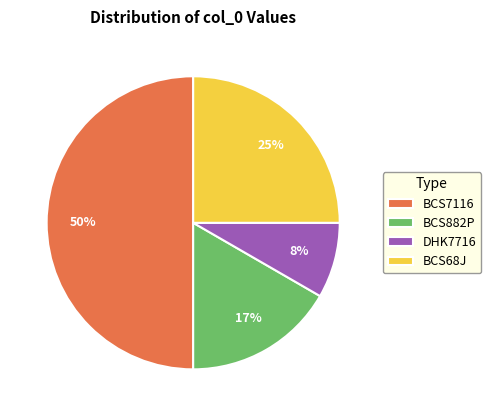

Between BCS68J and DHK7716, which is larger?

BCS68J